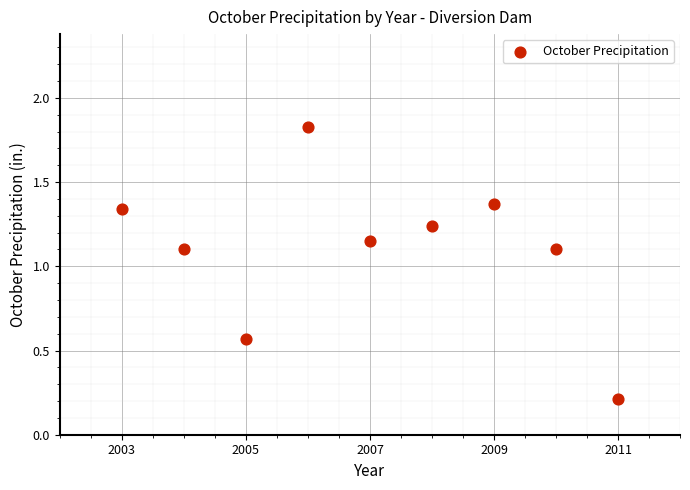

What is the range of X values (max minus min)?

8.0